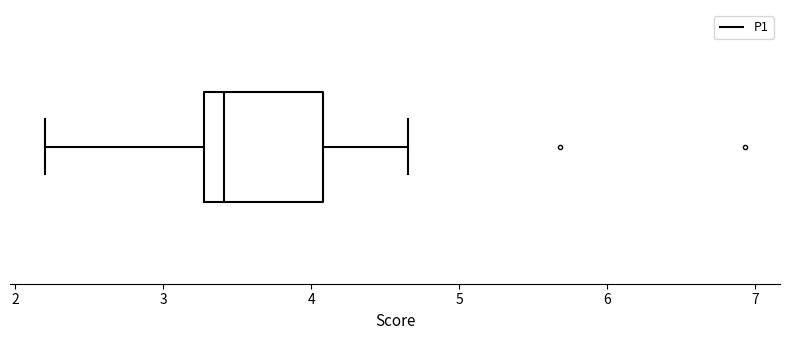

Read this box plot against the x-axis: the position of the median line, the range covered by the box, and the ends of both whiskers. The values are not printed on the chart, so give them approximately, as read against the axis.

median 3.4, box 3.3 to 4.1, whiskers 2.2 to 4.7